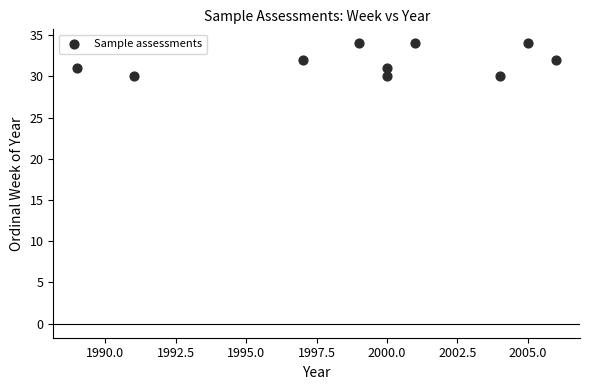

What is the range of X values (max minus min)?

17